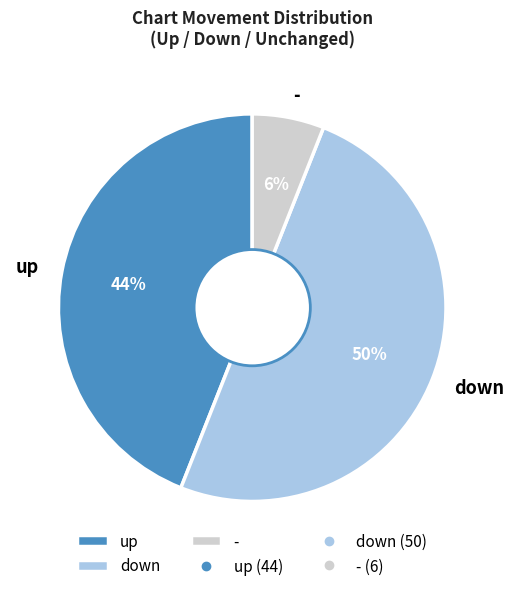

The - slice represents 6% of the pie. True or false?

True